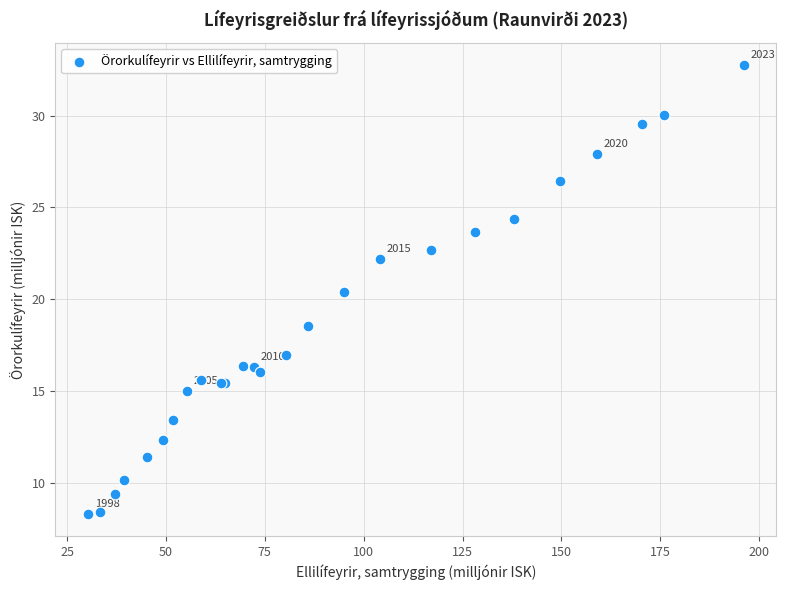

What Y value in the scatter plot is closest to 20?

20.4